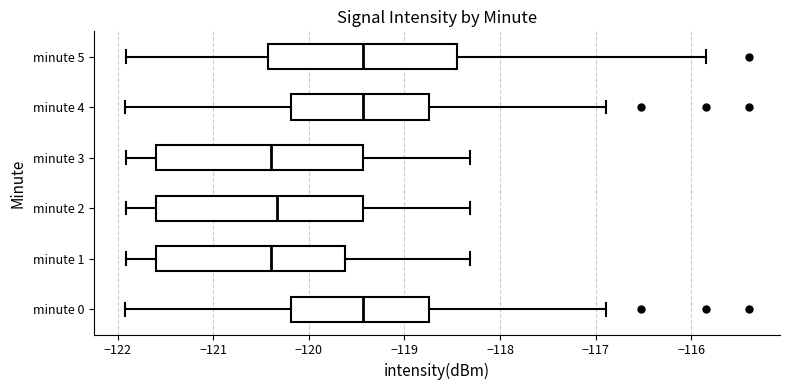

Reading bottom to top, read every box against the x-axis: the position of its median line, the range the box covers, and the ends of its whiskers. The values are not printed on the chart, so give them approximately, as read against the axis.

minute 0: median -119.4, box -120.2 to -118.7, whiskers -121.9 to -116.9
minute 1: median -120.4, box -121.6 to -119.6, whiskers -121.9 to -118.3
minute 2: median -120.3, box -121.6 to -119.4, whiskers -121.9 to -118.3
minute 3: median -120.4, box -121.6 to -119.4, whiskers -121.9 to -118.3
minute 4: median -119.4, box -120.2 to -118.7, whiskers -121.9 to -116.9
minute 5: median -119.4, box -120.4 to -118.5, whiskers -121.9 to -115.8